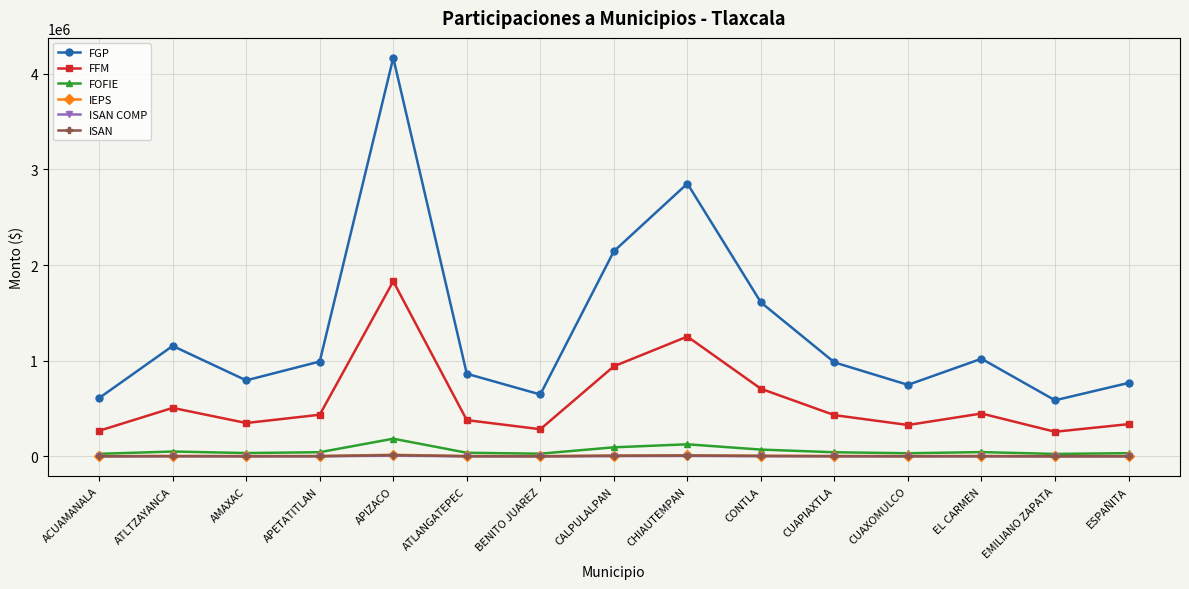

What is the maximum value shown in the chart?

4165788.8